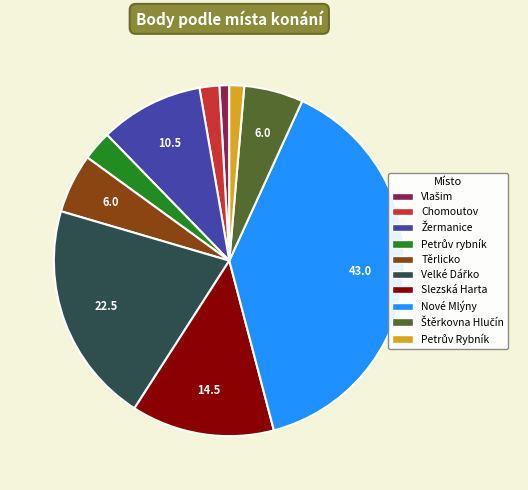

Does Chomoutov account for over 50% of the chart?

No